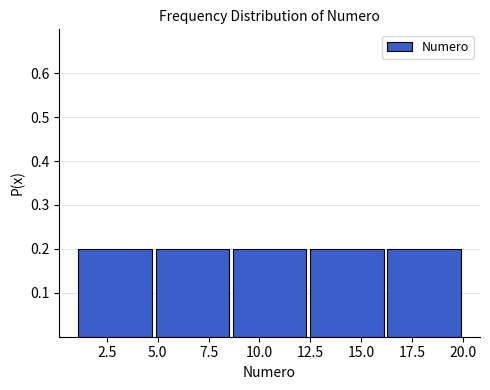

Reading left to right, list every bar in this chart as the range it spans on the x-axis followed by its height. Neither the bar edges nor the heights are printed on the chart, so give them approximately, as read against the axes.

1.0 to 4.8: 0.2
4.8 to 8.6: 0.2
8.6 to 12.4: 0.2
12.4 to 16.2: 0.2
16.2 to 20.0: 0.2